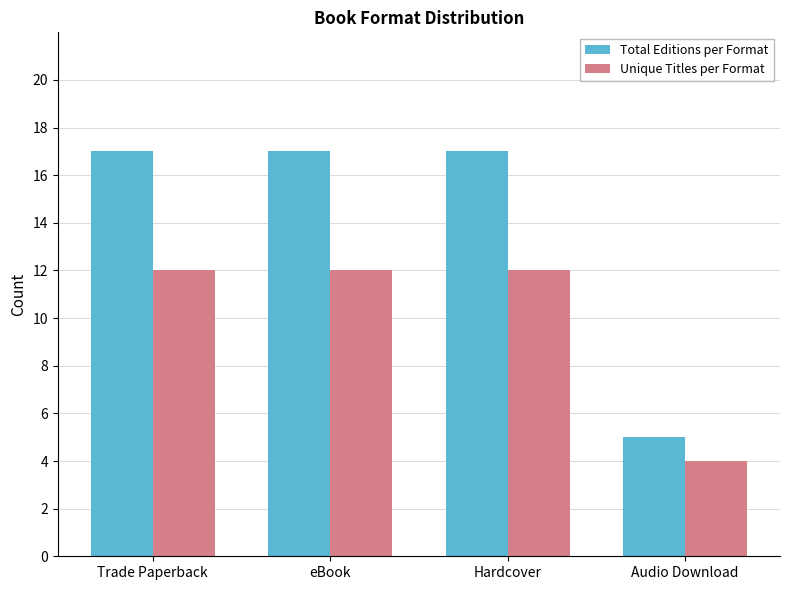

What is the highest value of the Unique Titles per Format series?

12